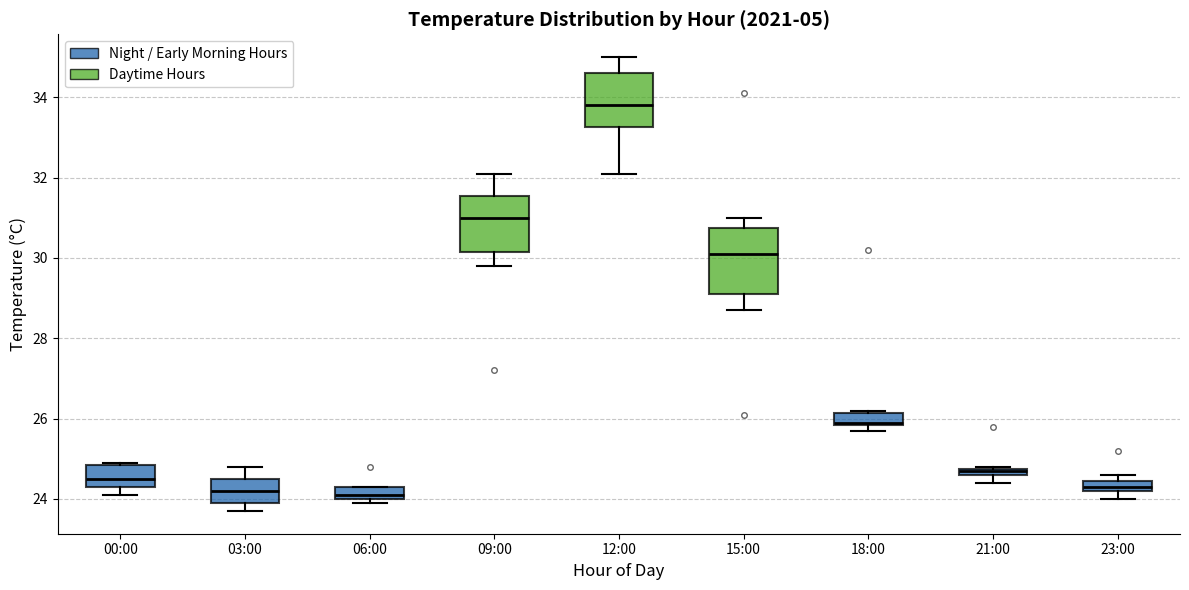

Which box has the highest median line?

12:00